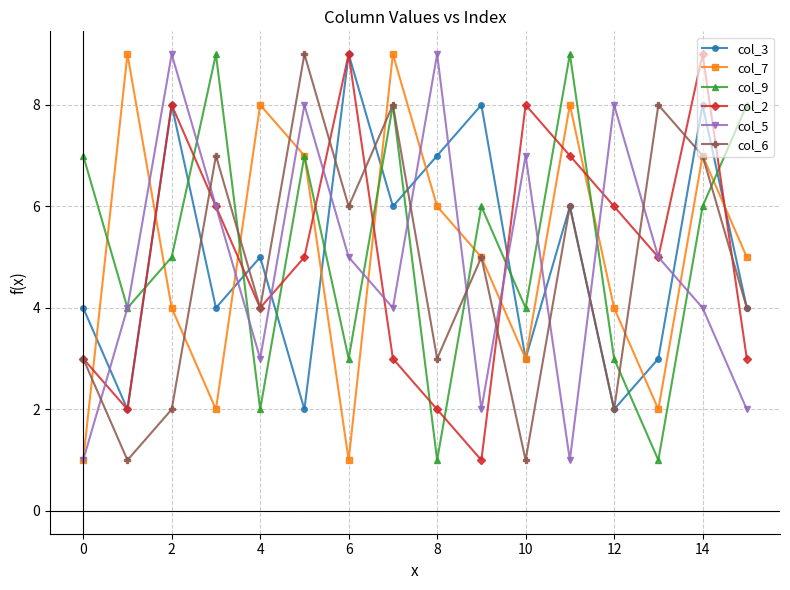

How many times do col_2 and col_7 cross each other?

9